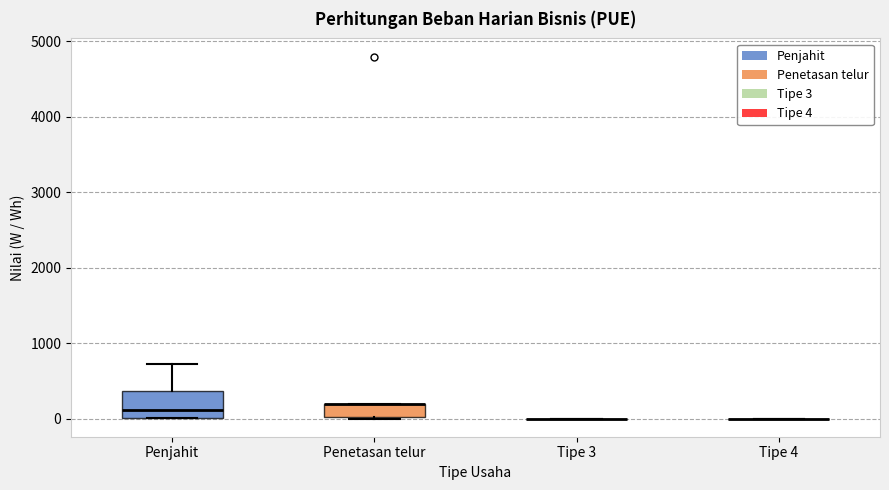

Reading left to right, transcribe this box plot: for each box, give where its median line is, the range the box spans, and where its two whiskers end, as read against the y-axis. The values are not printed on the chart, so give them approximately, as read against the axis.

Penjahit: median 100, box 0 to 400, whiskers 0 to 700
Penetasan telur: median 200 (drawn on the box's upper edge), box 0 to 200, whiskers 0 to 200
Tipe 3: box collapsed to a line at 0, whiskers 0 to 0
Tipe 4: box collapsed to a line at 0, whiskers 0 to 0